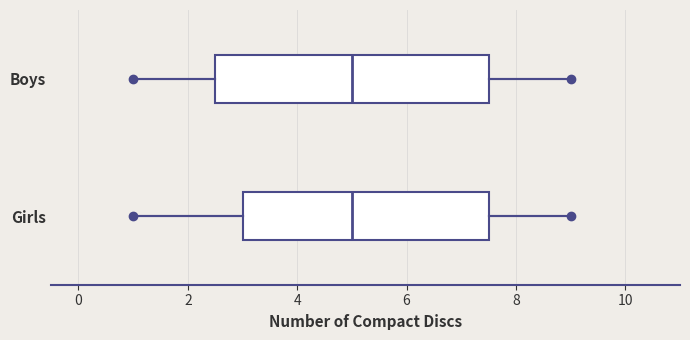

Reading bottom to top, read every box against the x-axis: the position of its median line, the range the box covers, and the ends of its whiskers. The values are not printed on the chart, so give them approximately, as read against the axis.

Girls: median 5.0, box 3.0 to 7.6, whiskers 1.0 to 9.0
Boys: median 5.0, box 2.6 to 7.6, whiskers 1.0 to 9.0